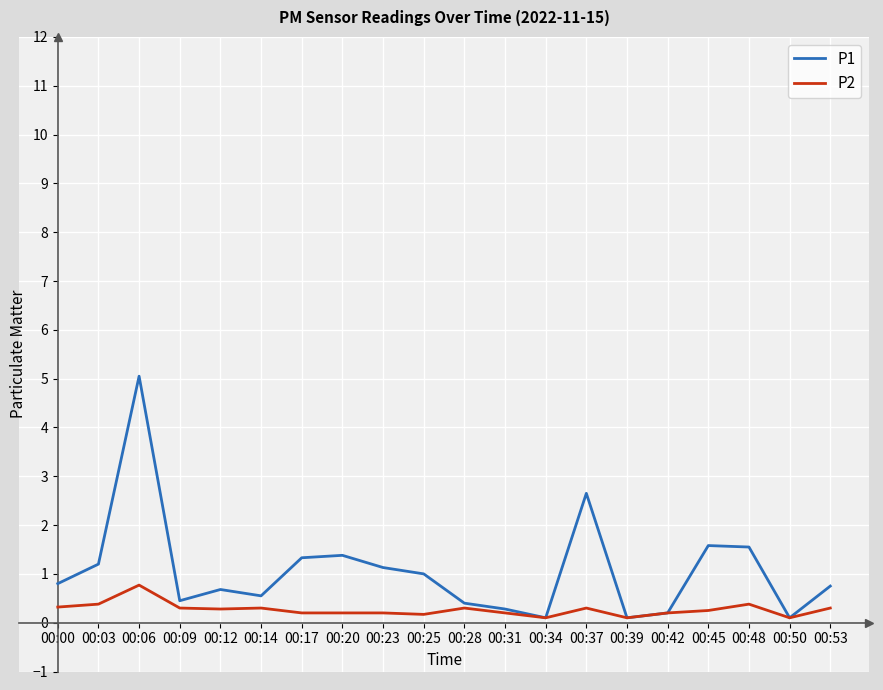

List the series in order of their overall mean, highest first.

P1, P2